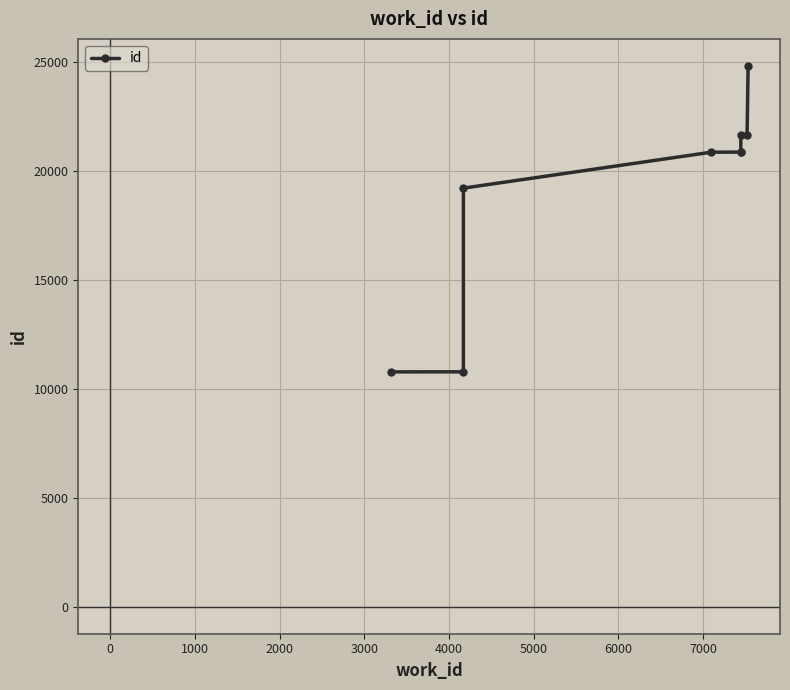

Is this an area chart (filled region under the line)?

No